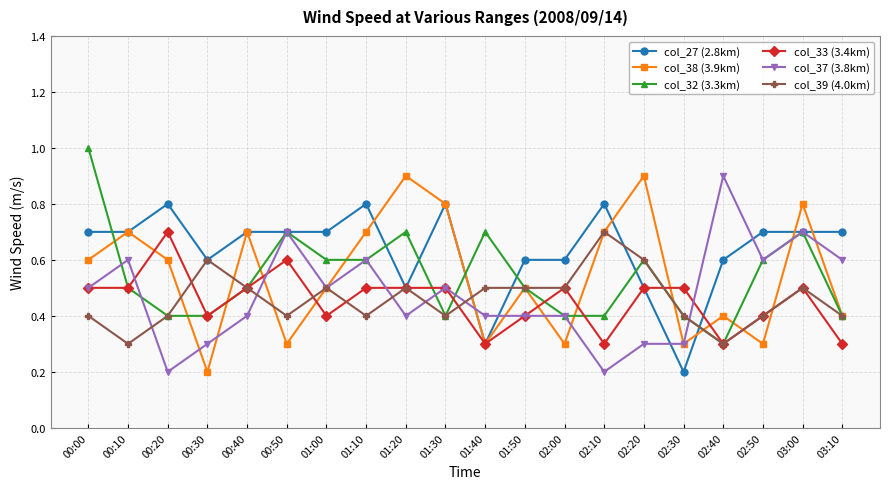

What is the difference between the highest and lowest values at 02:30?

0.3